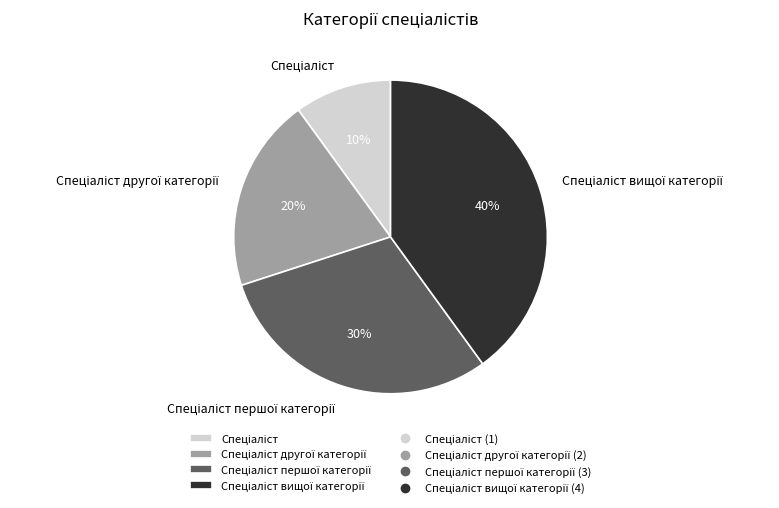

Does any single category account for the majority?

No